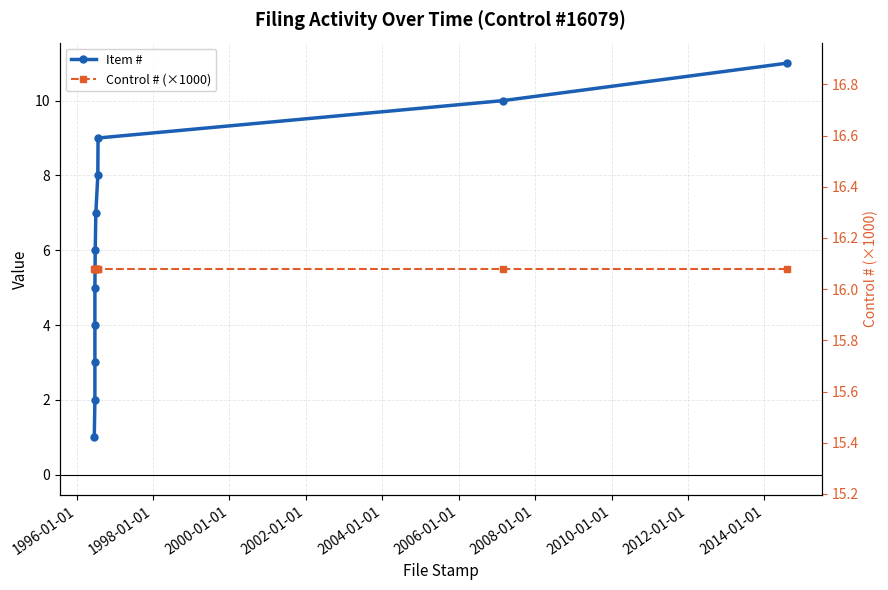

How many values in the Item # series exceed 6?

5